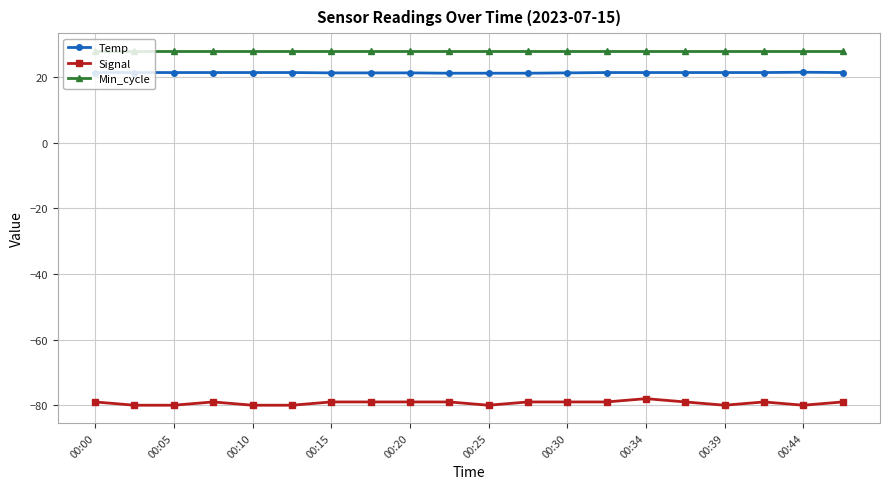

Which series has the largest total across all categories?

Min_cycle